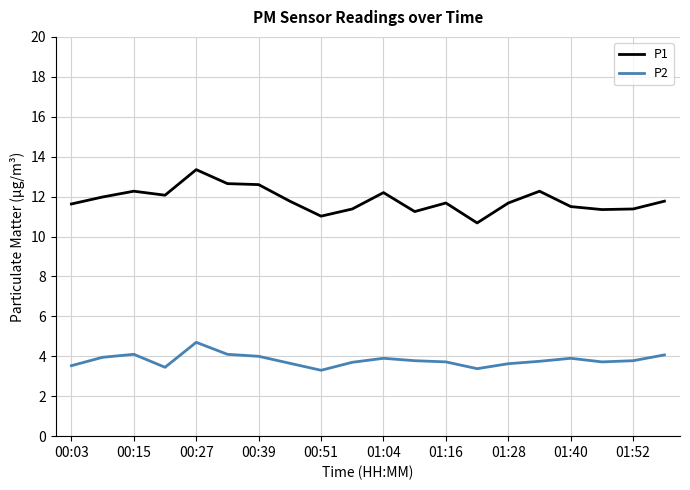

Rank the series by their average value, from lowest to highest.

P2, P1